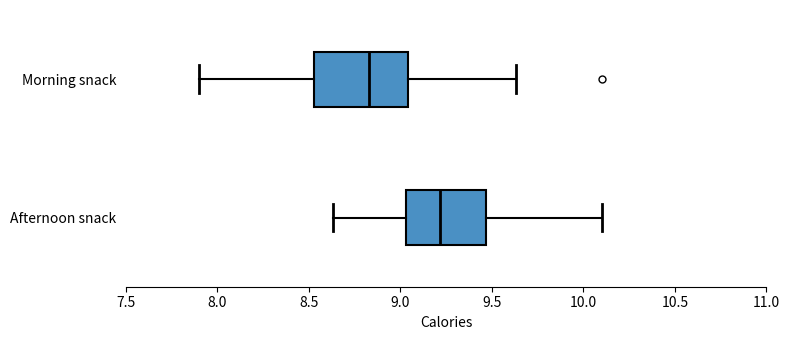

Reading bottom to top, read every box against the x-axis: the position of its median line, the range the box covers, and the ends of its whiskers. The values are not printed on the chart, so give them approximately, as read against the axis.

Afternoon snack: median 9.20, box 9.05 to 9.45, whiskers 8.65 to 10.10
Morning snack: median 8.85, box 8.55 to 9.05, whiskers 7.90 to 9.65